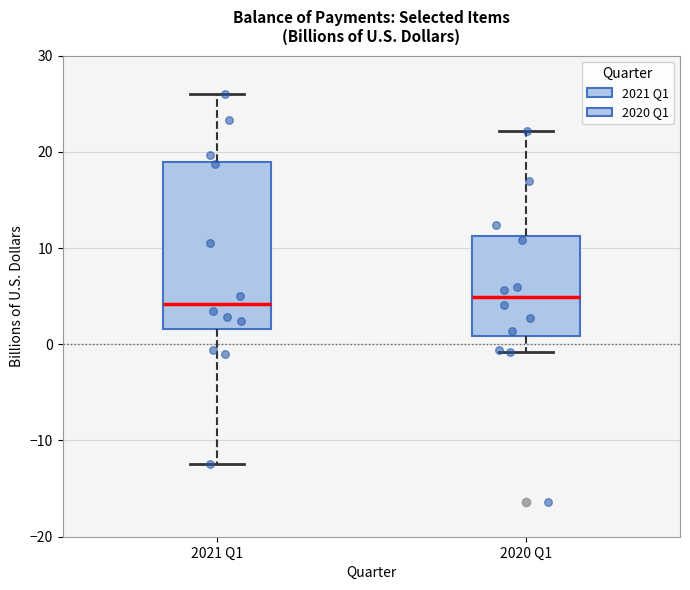

Where does the median line of the box for 2021 Q1 sit on the y-axis? The values are not printed on the chart, so give them approximately, as read against the axis.

4